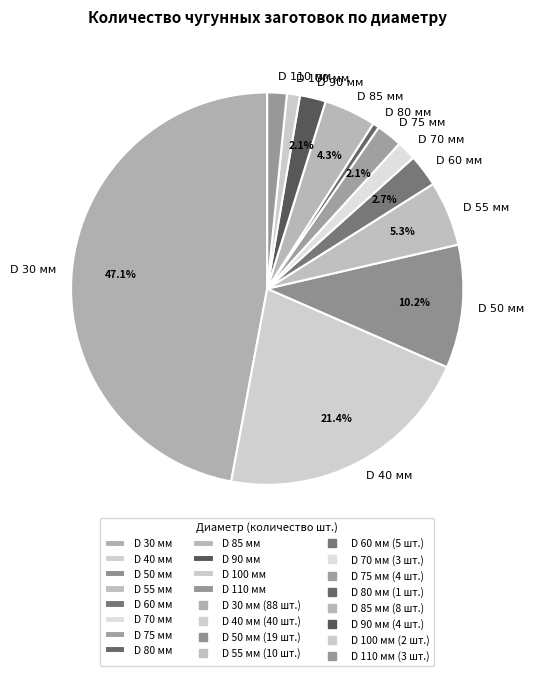

What is the ratio of the value at D 50 мм to the value at D 80 мм?

19.0